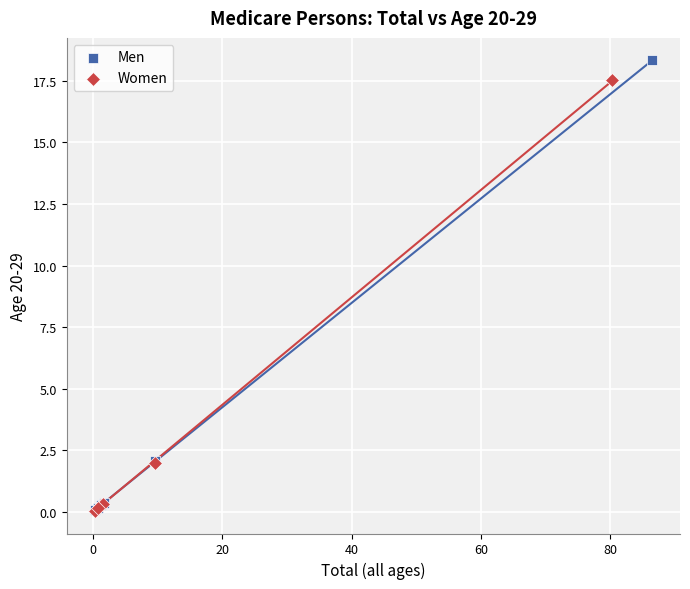

Which series has the widest spread of Y values?

Men